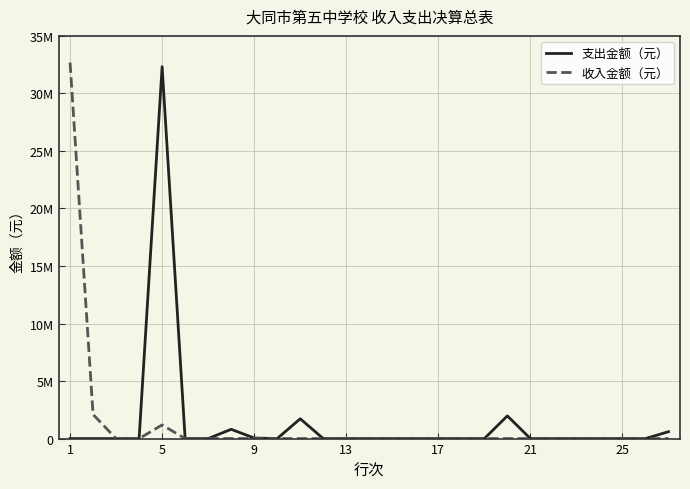

True or false: 收入金额（元） and 支出金额（元） intersect in this chart.

False